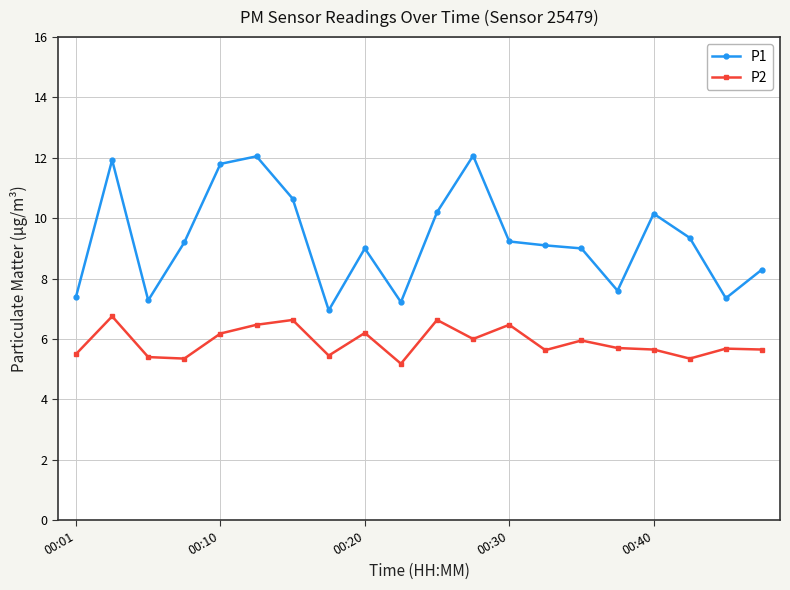

List the series in order of their peak value, highest first.

P1, P2